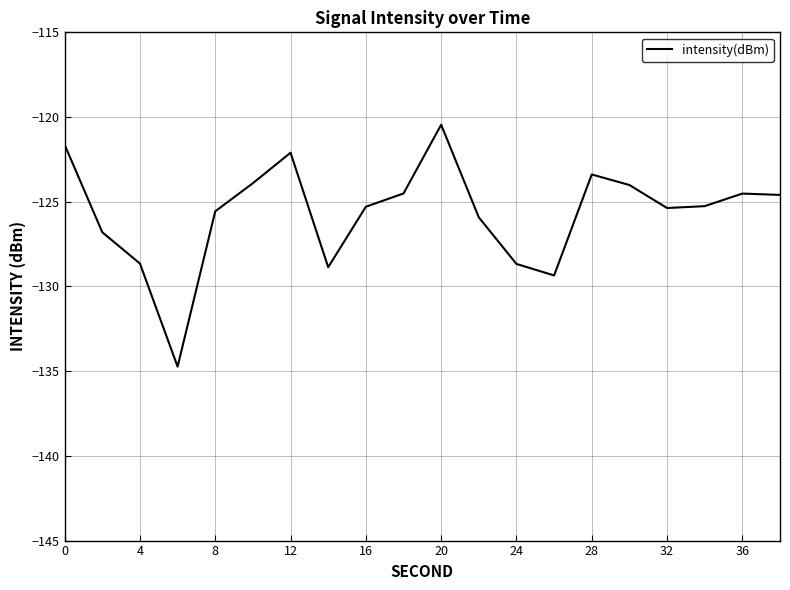

What is the minimum value shown in the chart?

-134.7